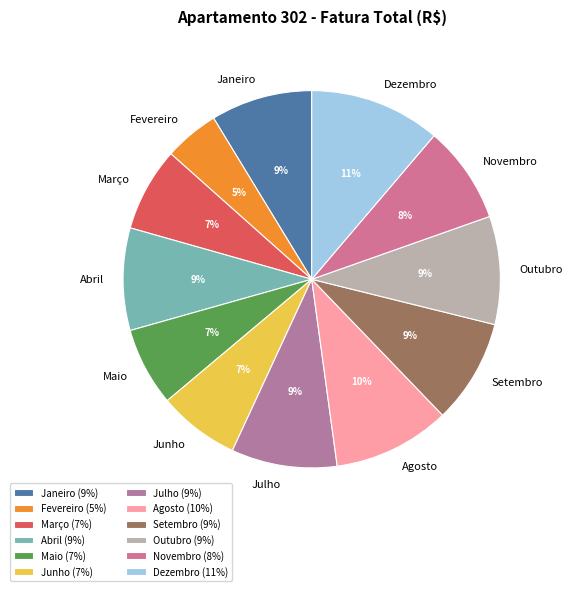

Is the sum of Fevereiro and Setembro greater than half?

No